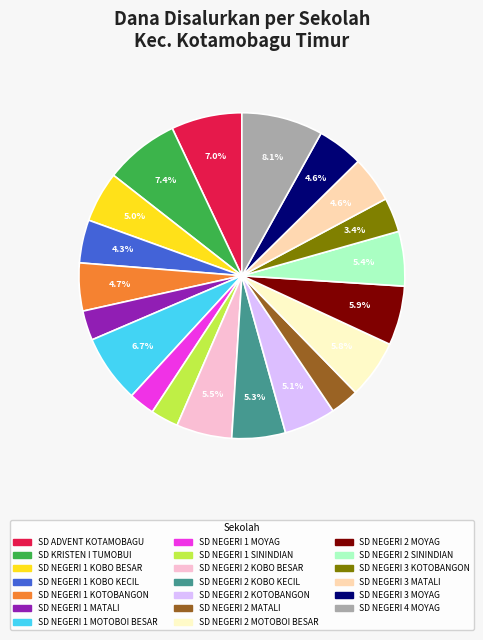

Which has a higher value, SD NEGERI 2 KOBO KECIL or SD NEGERI 1 KOBO KECIL?

SD NEGERI 2 KOBO KECIL